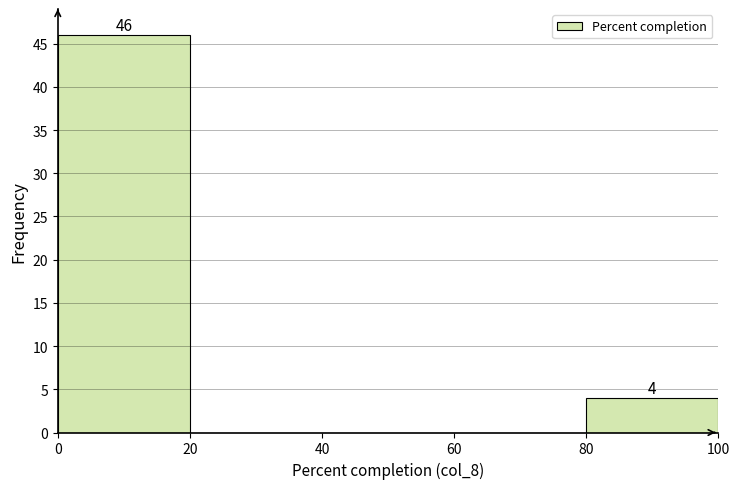

Over which range of the x-axis is the bar tallest?

0 to 20